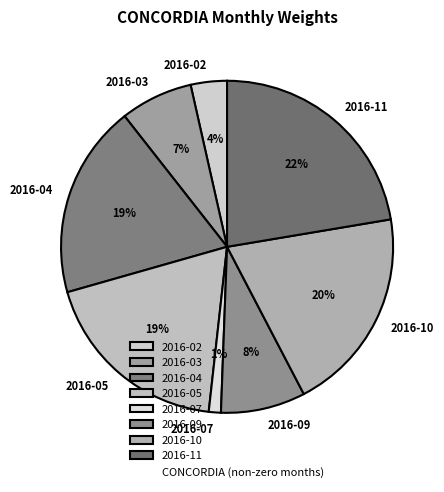

Do 2016-03 and 2016-11 together represent more than half of the pie?

No